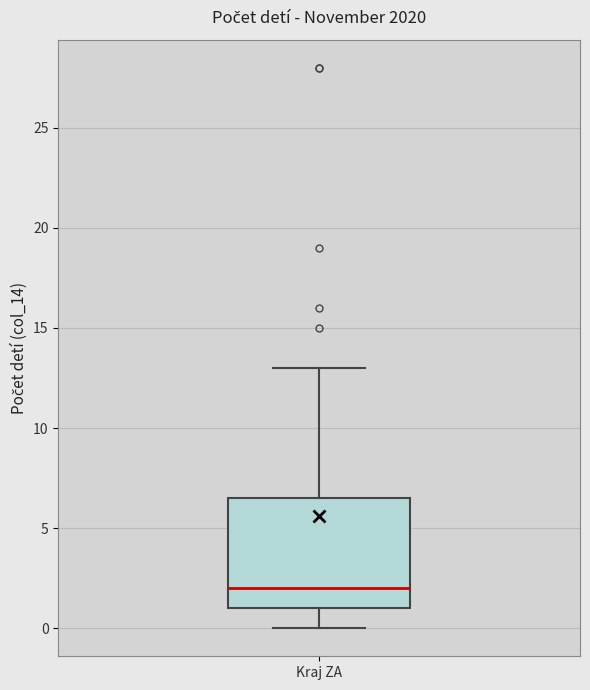

Where is the lower edge of the box for Kraj ZA on the y-axis? The values are not printed on the chart, so give them approximately, as read against the axis.

1.0